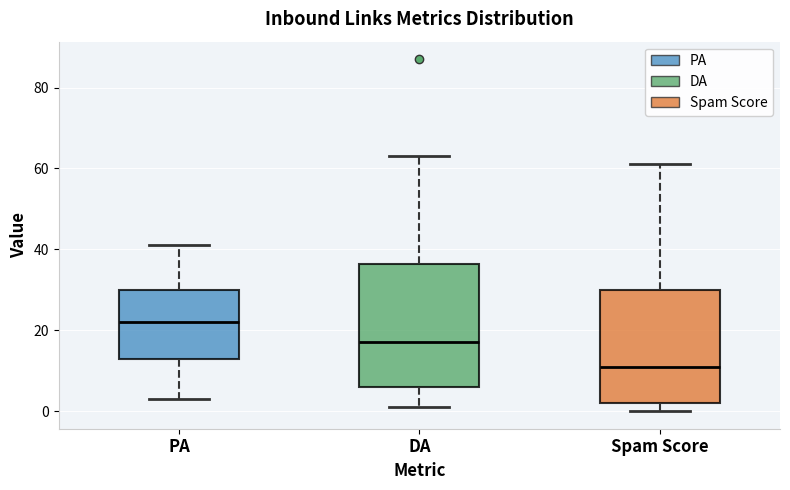

Where is the upper edge of the box for Spam Score on the y-axis? The values are not printed on the chart, so give them approximately, as read against the axis.

30